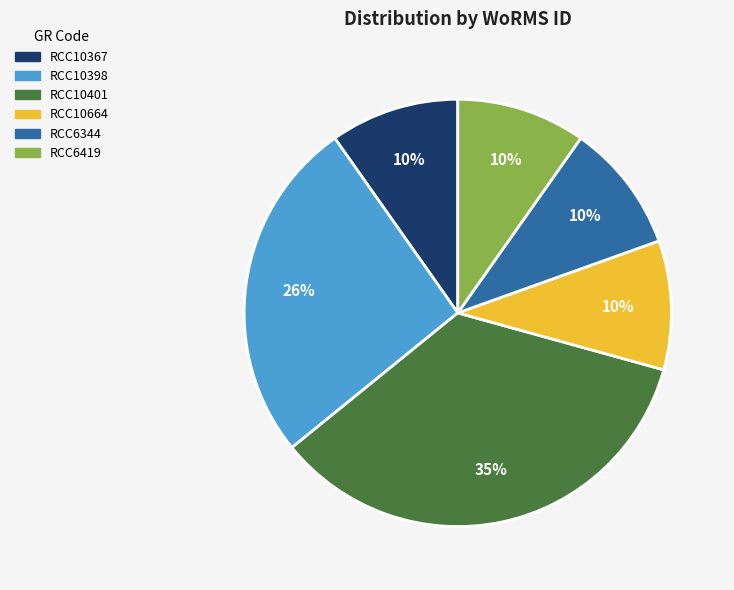

Count the number of slices in the pie.

6